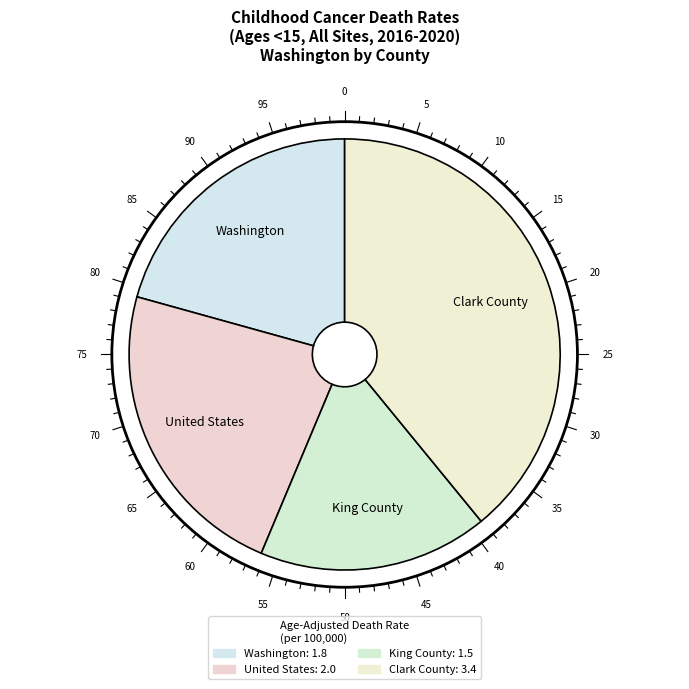

How many segments does this pie chart have?

4